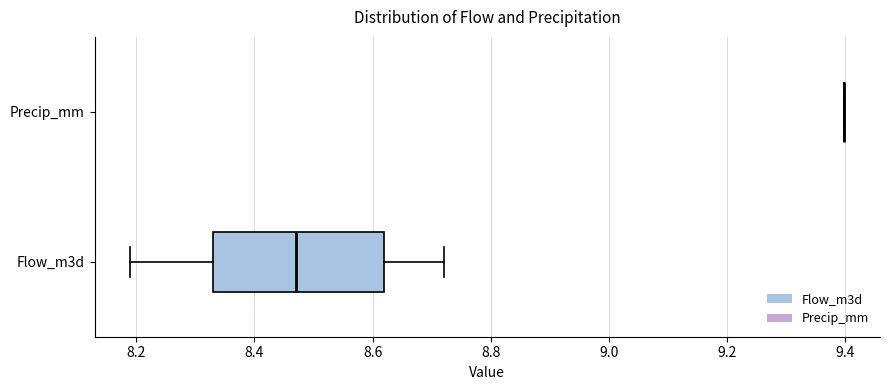

Reading bottom to top, transcribe this box plot: for each box, give where its median line is, the range the box spans, and where its two whiskers end, as read against the x-axis. The values are not printed on the chart, so give them approximately, as read against the axis.

Flow_m3d: median 8.48, box 8.34 to 8.62, whiskers 8.20 to 8.72
Precip_mm: box collapsed to a line at 9.40, whiskers 9.40 to 9.40